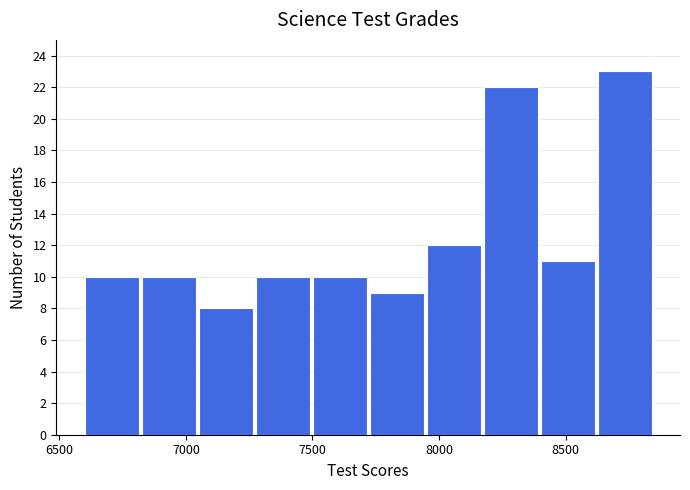

Over which range of the x-axis is the bar tallest?

8650 to 8850